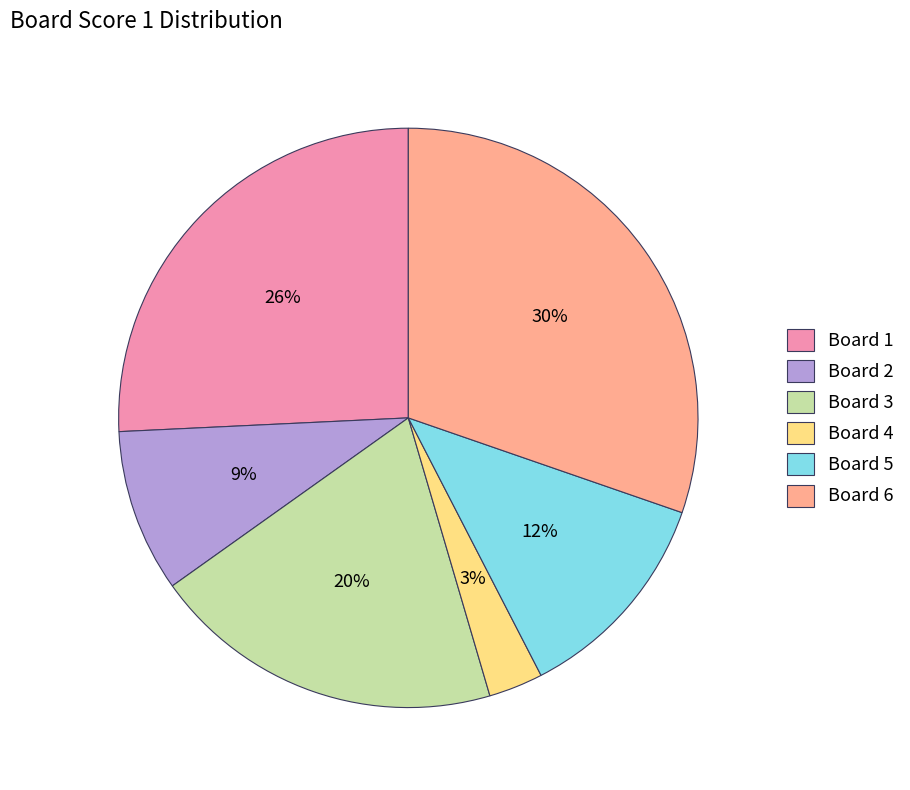

What is the ratio of the value at Board 2 to the value at Board 4?

3.0